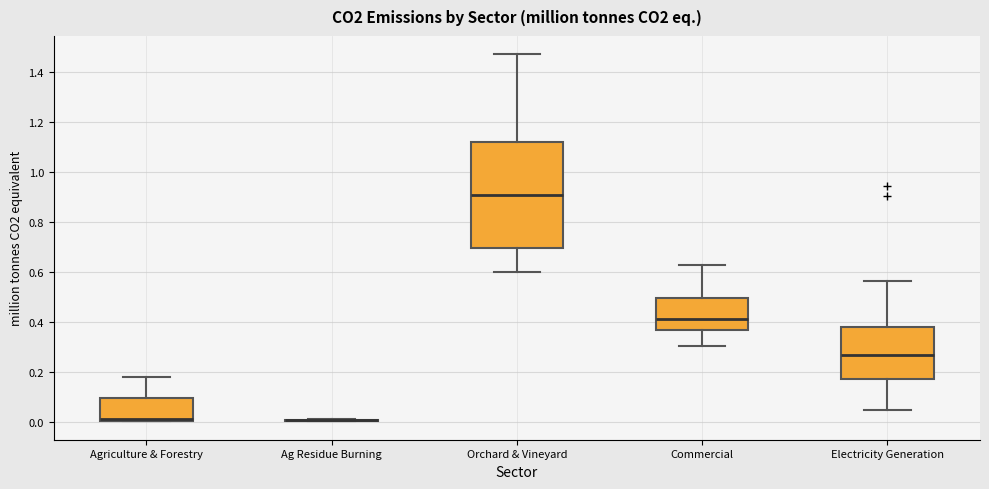

Reading left to right, read every box against the y-axis: the position of its median line, the range the box covers, and the ends of its whiskers. The values are not printed on the chart, so give them approximately, as read against the axis.

Agriculture & Forestry: median 0.02, box 0.00 to 0.10, whiskers 0.00 to 0.18
Ag Residue Burning: box collapsed to a line at 0.00, whiskers 0.00 to 0.00
Orchard & Vineyard: median 0.90, box 0.70 to 1.12, whiskers 0.60 to 1.48
Commercial: median 0.42, box 0.36 to 0.50, whiskers 0.30 to 0.62
Electricity Generation: median 0.26, box 0.16 to 0.38, whiskers 0.04 to 0.56